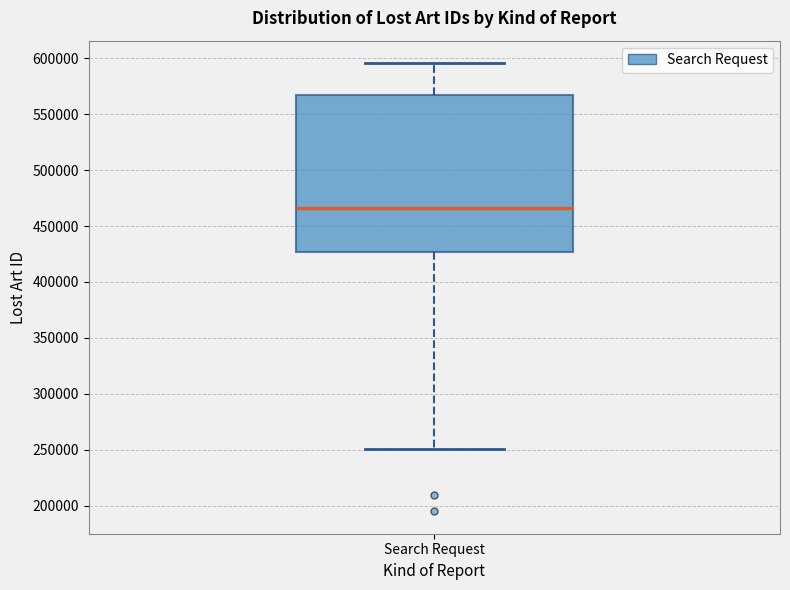

Transcribe this box plot: give where the median line is, the range the box spans, and where the two whiskers end, as read against the y-axis. The values are not printed on the chart, so give them approximately, as read against the axis.

median 465000, box 425000 to 570000, whiskers 250000 to 595000